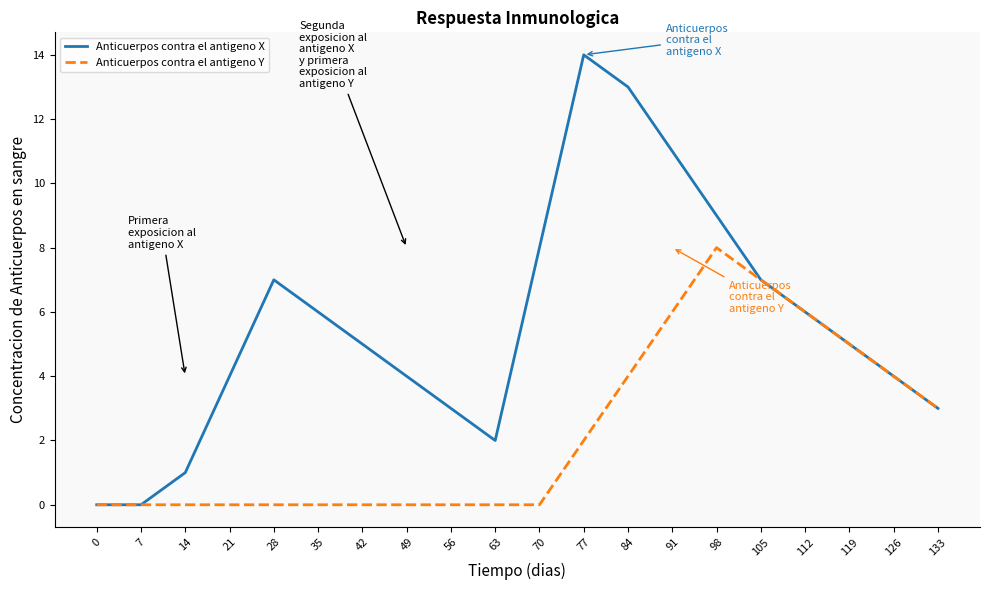

Which series changed the most between 21 and 119?

Anticuerpos contra el antigeno Y